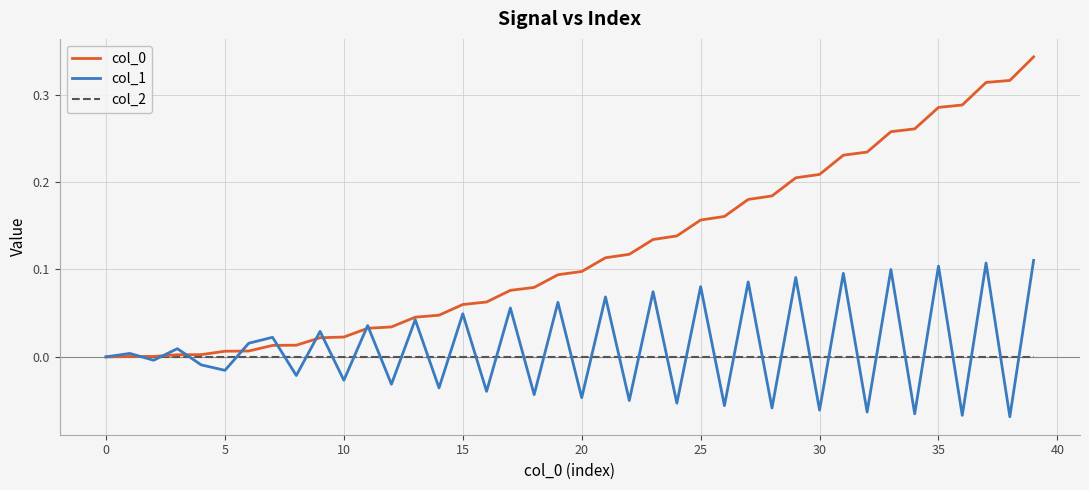

True or false: col_0 has more than 1 points higher than both neighbors.

False